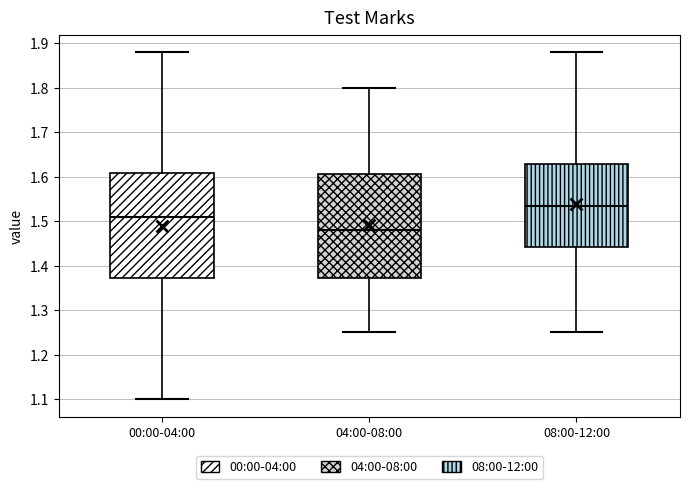

Where does the median line of the box for 00:00-04:00 sit on the y-axis? The values are not printed on the chart, so give them approximately, as read against the axis.

1.51